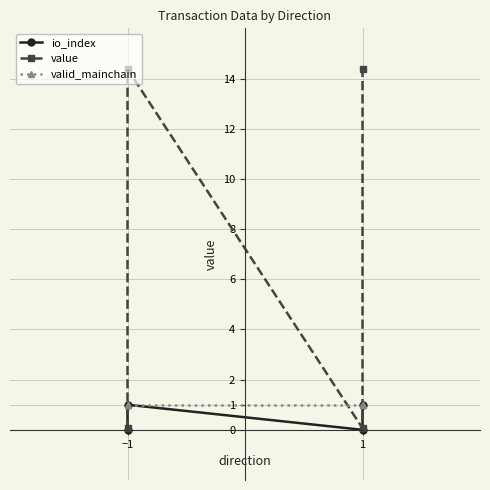

What is the average value of the io_index series?

0.5